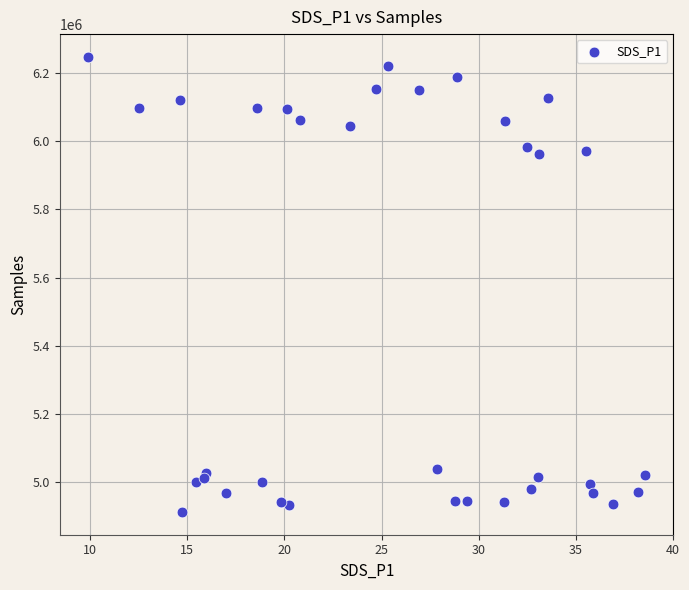

What is the range of Y values (max minus min)?

1335133